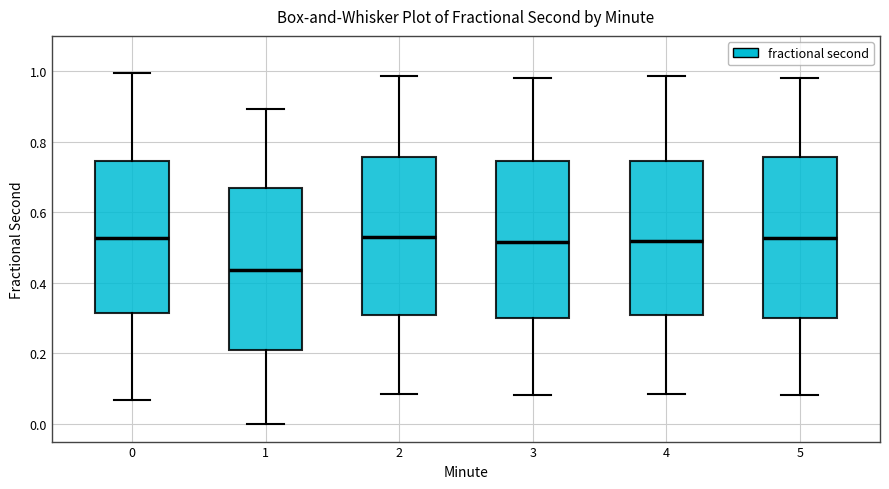

Reading left to right, transcribe this box plot: for each box, give where its median line is, the range the box spans, and where its two whiskers end, as read against the y-axis. The values are not printed on the chart, so give them approximately, as read against the axis.

0: median 0.52, box 0.32 to 0.74, whiskers 0.06 to 1.00
1: median 0.44, box 0.20 to 0.66, whiskers 0.00 to 0.90
2: median 0.54, box 0.30 to 0.76, whiskers 0.08 to 0.98
3: median 0.52, box 0.30 to 0.74, whiskers 0.08 to 0.98
4: median 0.52, box 0.30 to 0.74, whiskers 0.08 to 0.98
5: median 0.52, box 0.30 to 0.76, whiskers 0.08 to 0.98